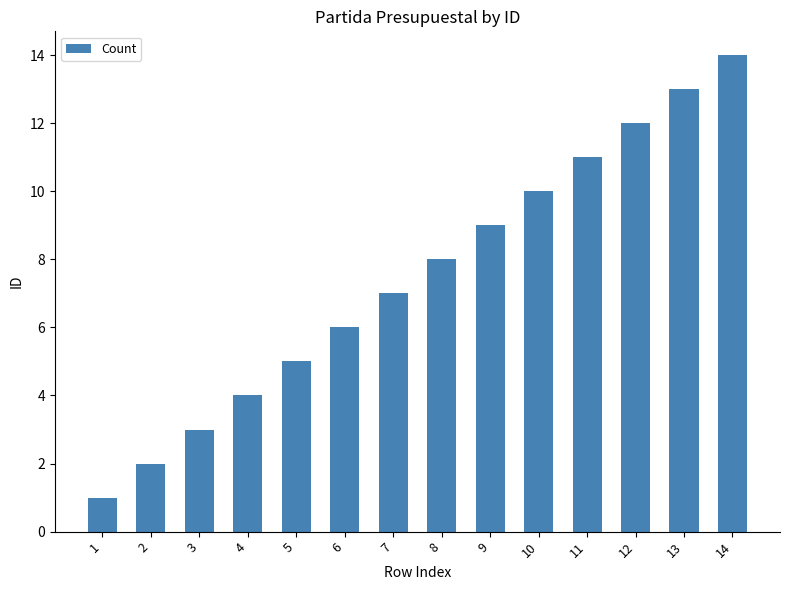

Which has a higher value, 3 or 6?

6